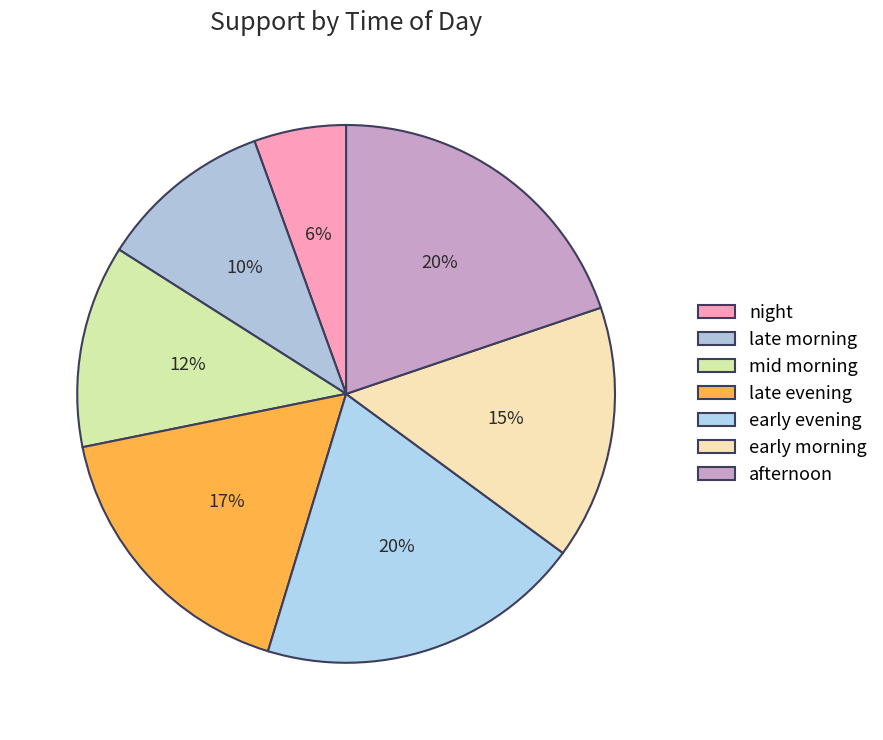

What is the smallest slice in the pie chart?

night